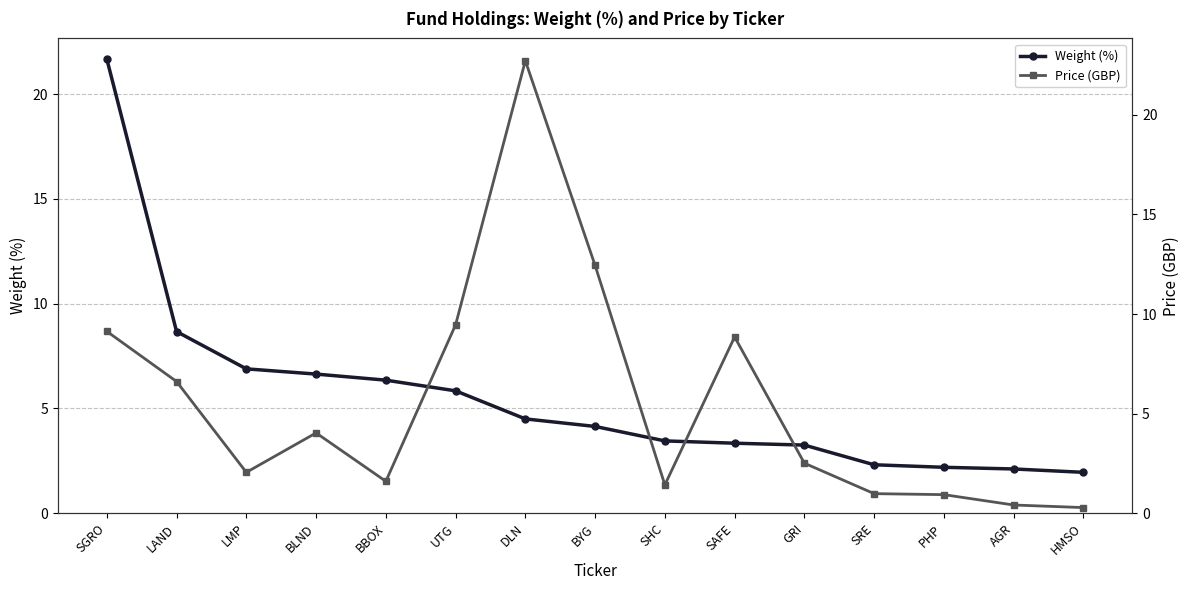

What are all the series names shown in the legend?

Weight (%), Price (GBP)